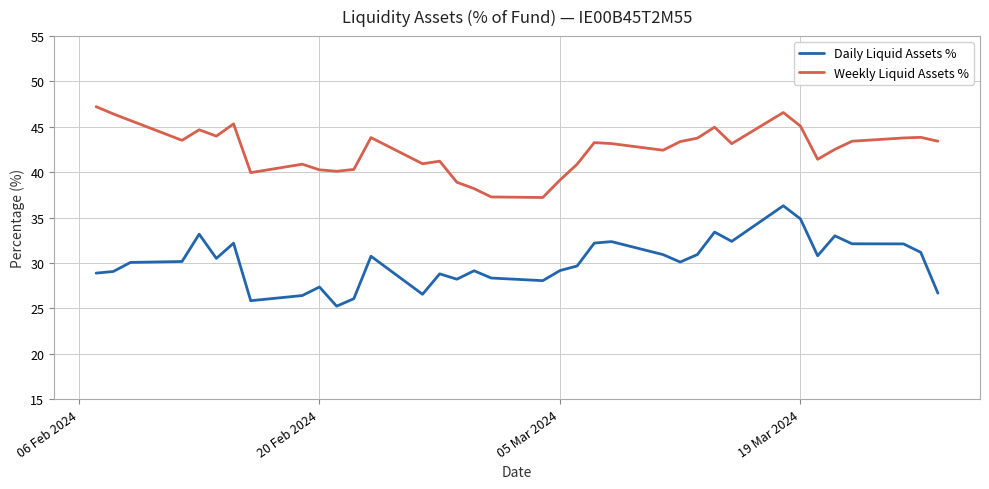

True or false: Weekly Liquid Assets % and Daily Liquid Assets % intersect in this chart.

False